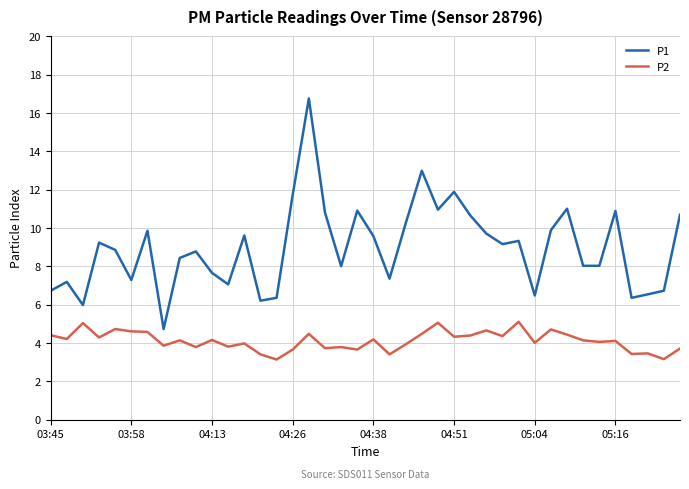

How many lines are shown in the chart?

2